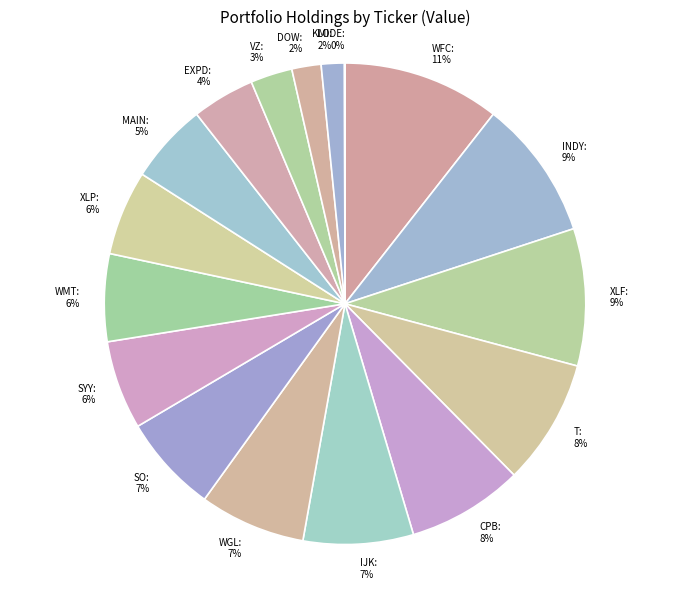

Is it true that SO is 18% of the pie?

False